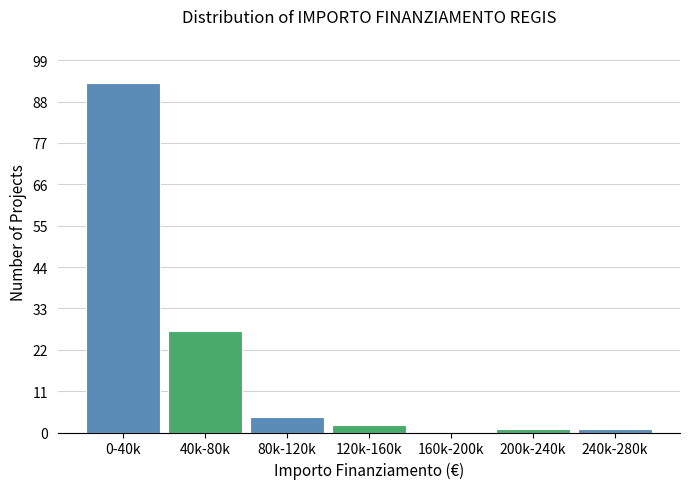

Reading right to left, transcribe all the data shown in this chart.

240k-280k=1	200k-240k=1	160k-200k=0	120k-160k=2	80k-120k=4	40k-80k=27	0-40k=93